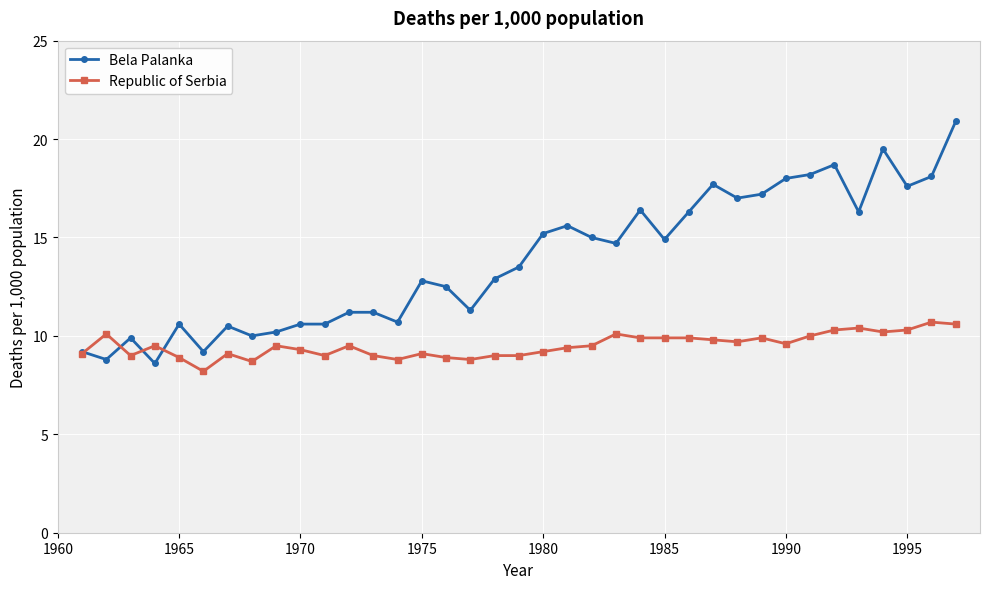

Which series has the largest range (max minus min)?

Bela Palanka